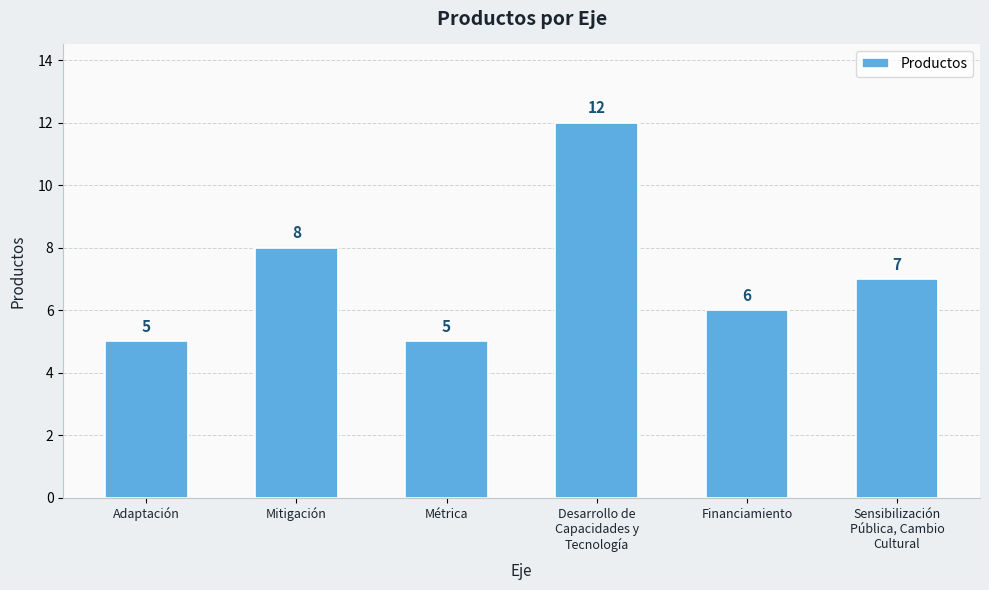

What is the smallest value displayed?

5